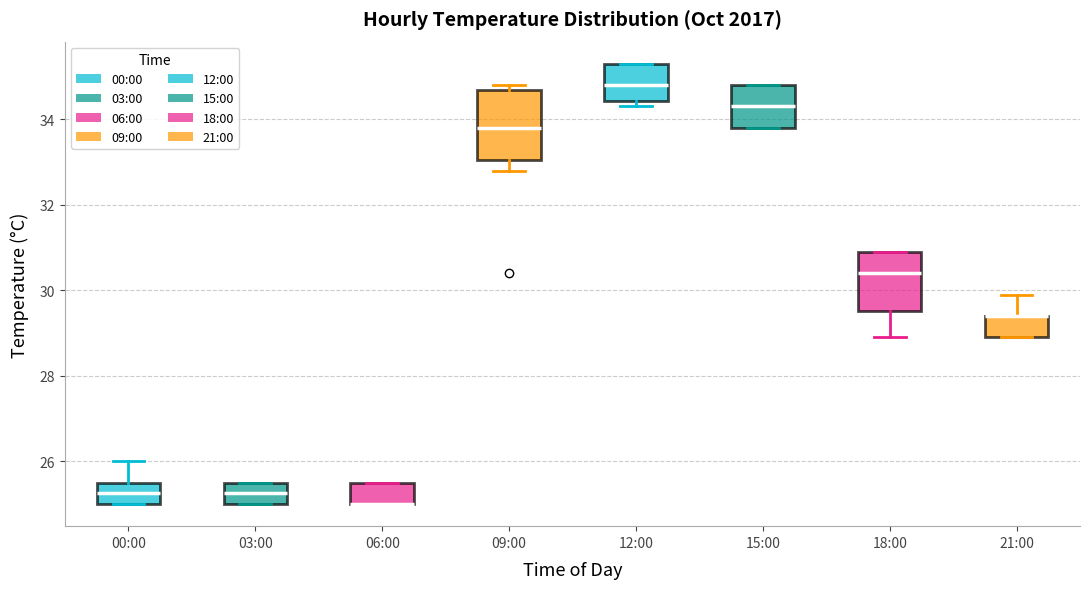

Which box is the tallest, from its lower edge to its upper edge?

09:00